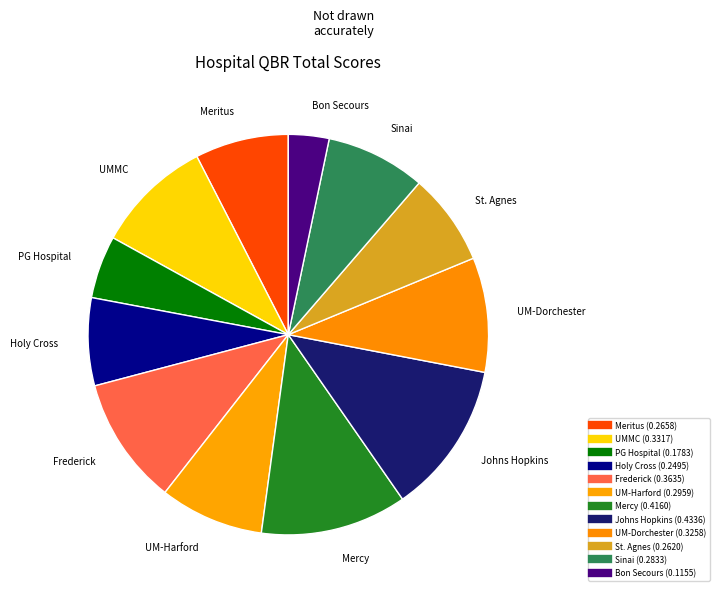

What is the change in value from Frederick to Johns Hopkins?

+0.1